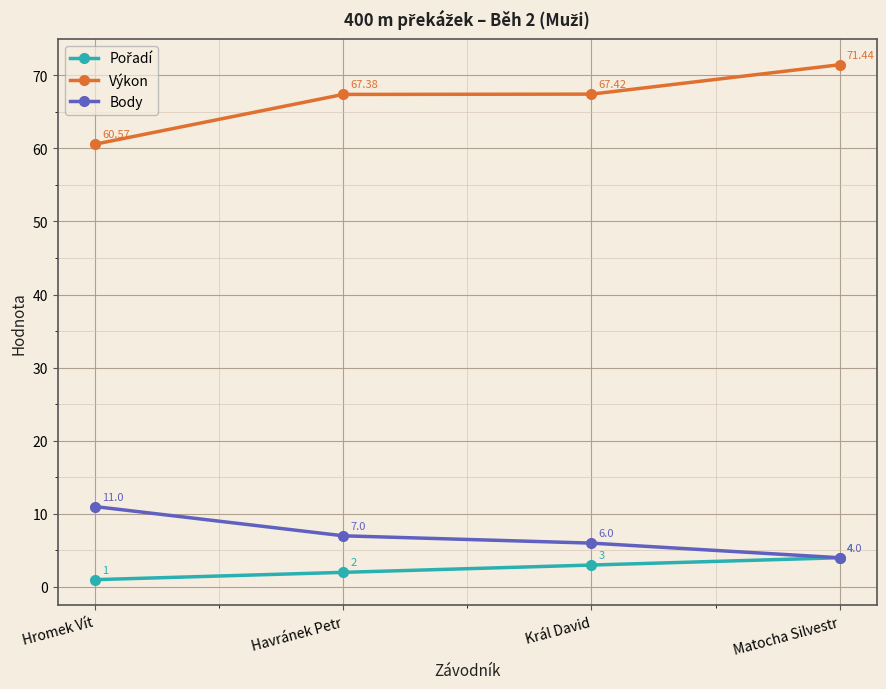

What is the label of the 2nd point from the right?

Král David